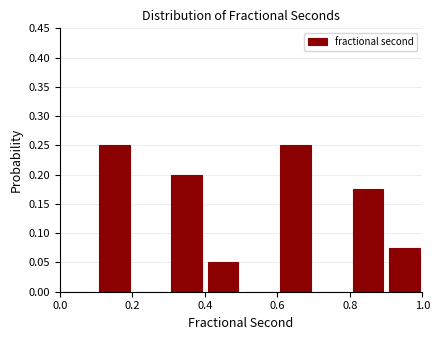

Reading left to right, list every bar in this chart as the range it spans on the x-axis followed by its height. The values are not printed on the chart, so give them approximately, as read against the axis.

0.0 to 0.1: 0
0.1 to 0.2: 0.250
0.2 to 0.3: 0
0.3 to 0.4: 0.200
0.4 to 0.5: 0.050
0.5 to 0.6: 0
0.6 to 0.7: 0.250
0.7 to 0.8: 0
0.8 to 0.9: 0.175
0.9 to 1.0: 0.075